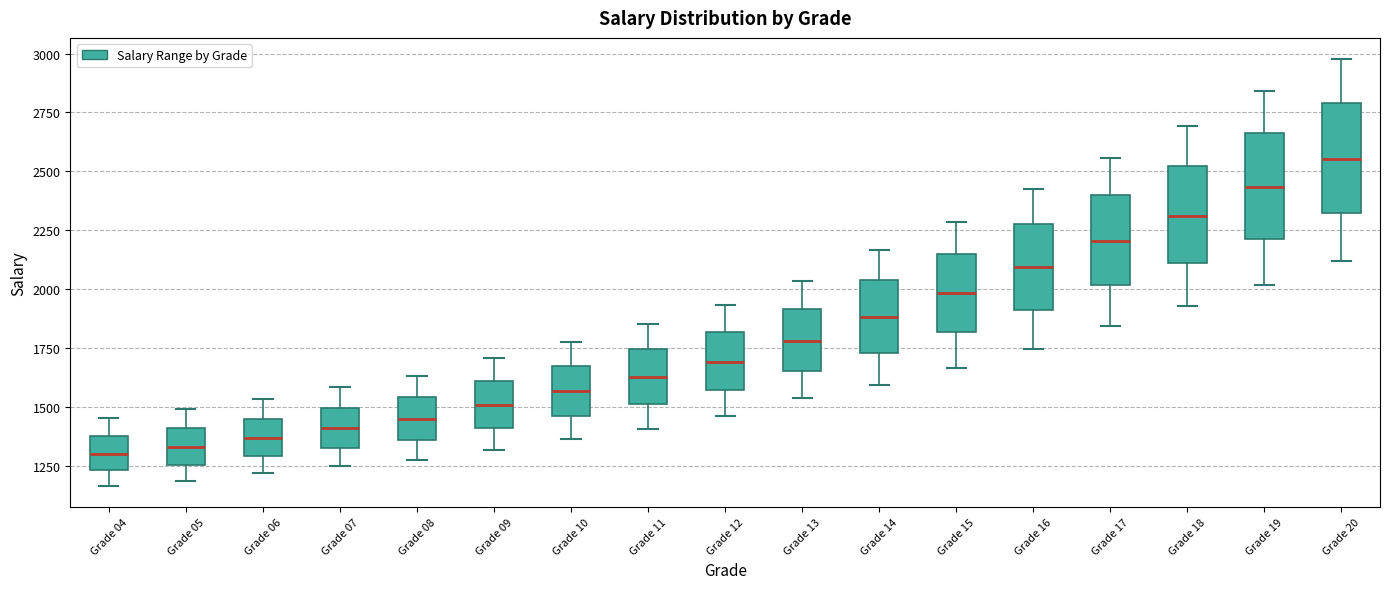

Which box has the highest median line?

Grade 20